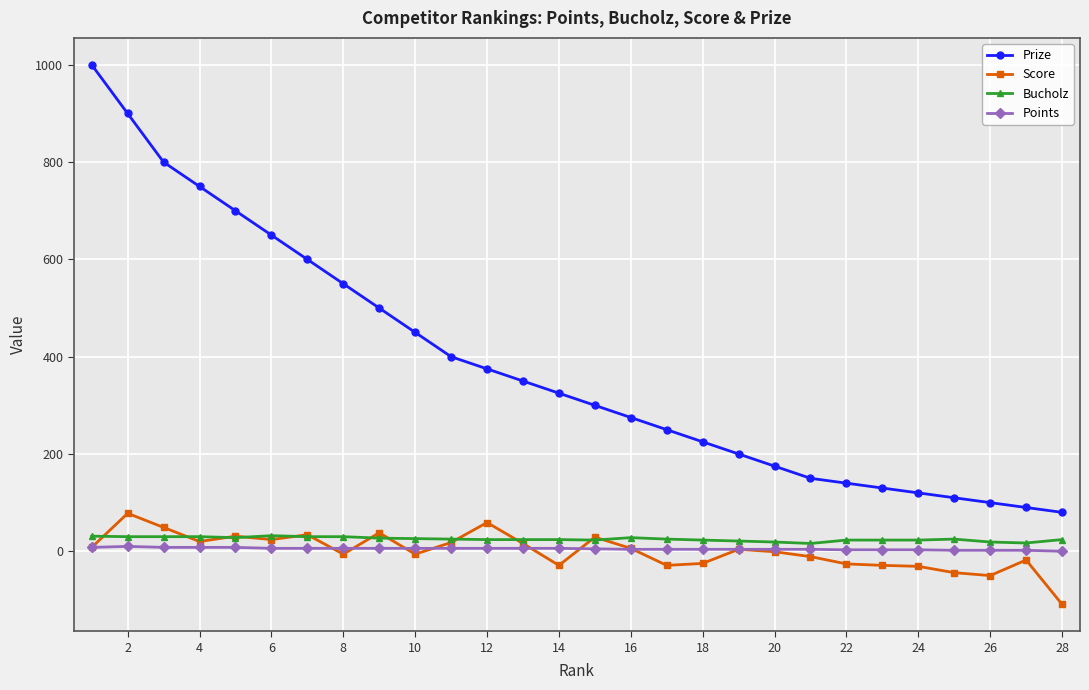

What is the greatest value displayed?

1000